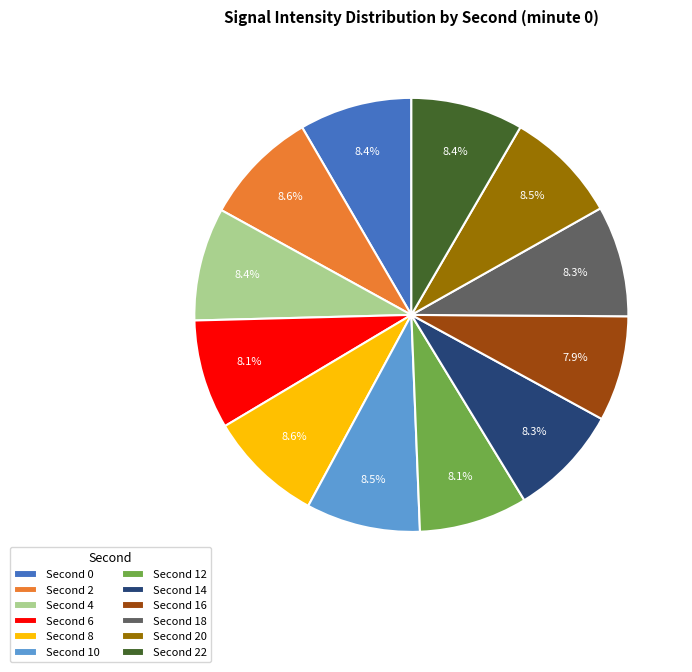

Is there a majority slice in this chart?

No